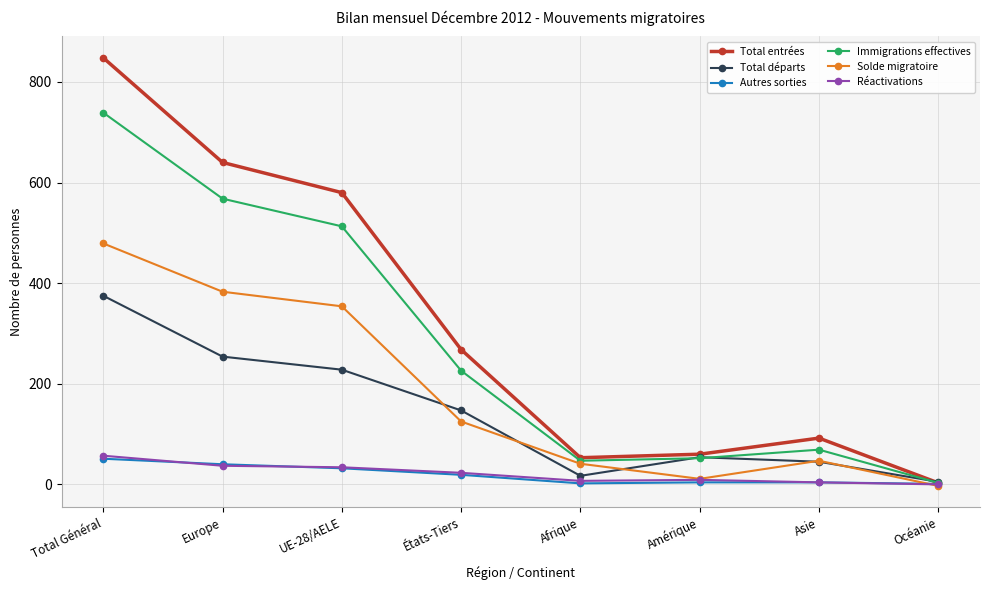

Does the chart have visible grid lines?

Yes